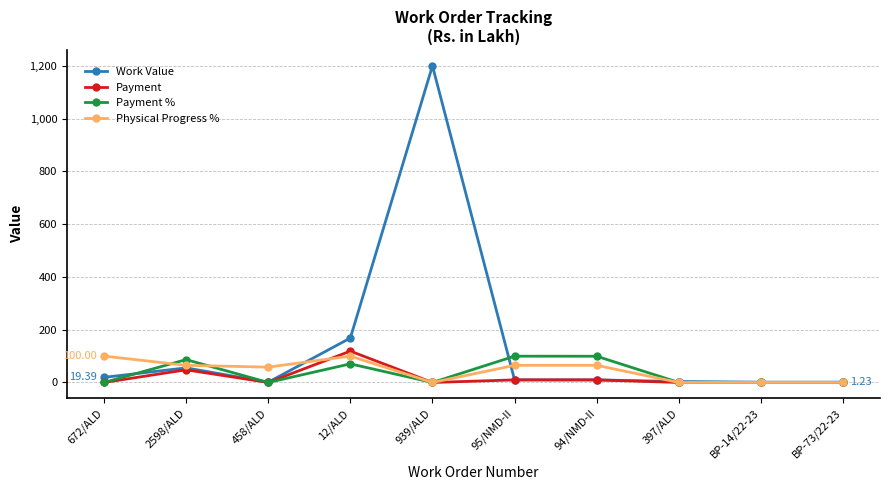

True or false: Payment has a value of -65.2 at 458/ALD.

False